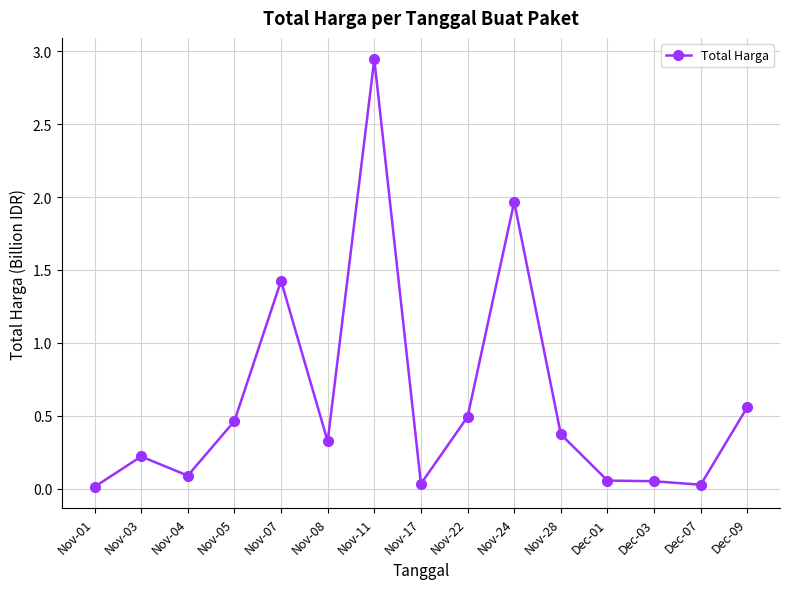

What is the sum of the values at Nov-11 and Nov-05?

3.4